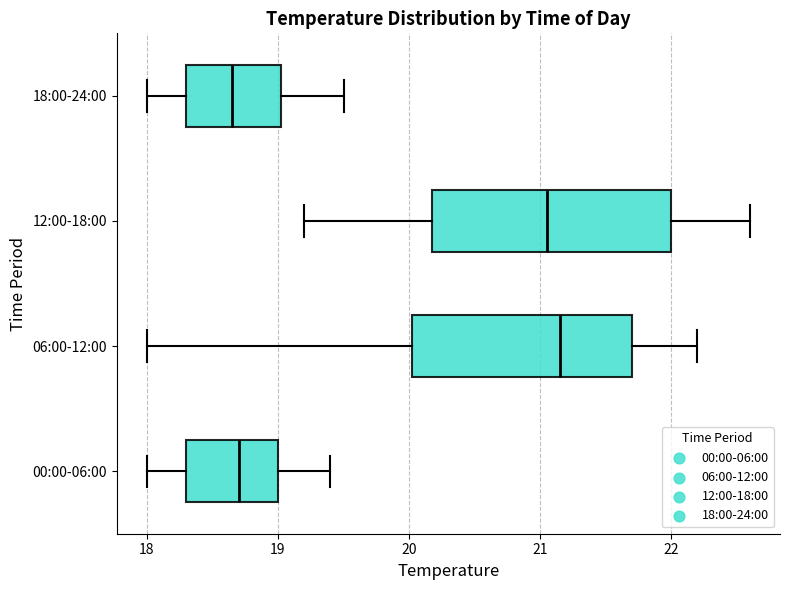

Which box is the widest, from its left edge to its right edge?

12:00-18:00